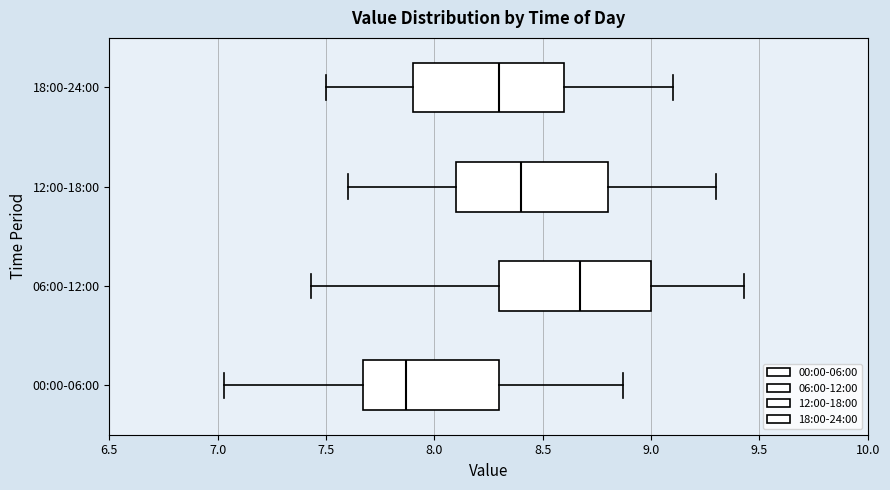

Reading bottom to top, read every box against the x-axis: the position of its median line, the range the box covers, and the ends of its whiskers. The values are not printed on the chart, so give them approximately, as read against the axis.

00:00-06:00: median 7.85, box 7.65 to 8.30, whiskers 7.05 to 8.85
06:00-12:00: median 8.65, box 8.30 to 9.00, whiskers 7.45 to 9.45
12:00-18:00: median 8.40, box 8.10 to 8.80, whiskers 7.60 to 9.30
18:00-24:00: median 8.30, box 7.90 to 8.60, whiskers 7.50 to 9.10